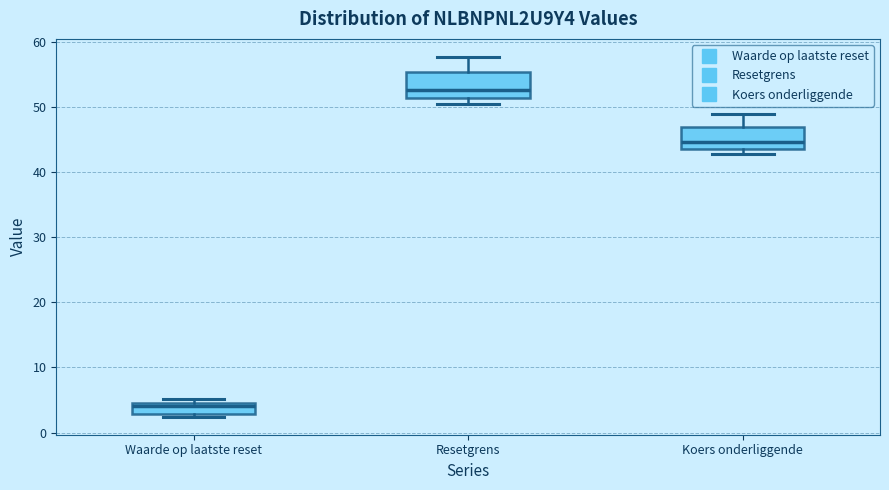

Reading left to right, transcribe this box plot: for each box, give where its median line is, the range the box spans, and where its two whiskers end, as read against the y-axis. The values are not printed on the chart, so give them approximately, as read against the axis.

Waarde op laatste reset: median 4, box 3 to 5, whiskers 2 to 5 (just above the box's upper edge)
Resetgrens: median 53, box 51 to 55, whiskers 51 (just below the box's lower edge) to 58
Koers onderliggende: median 45, box 44 to 47, whiskers 43 to 49